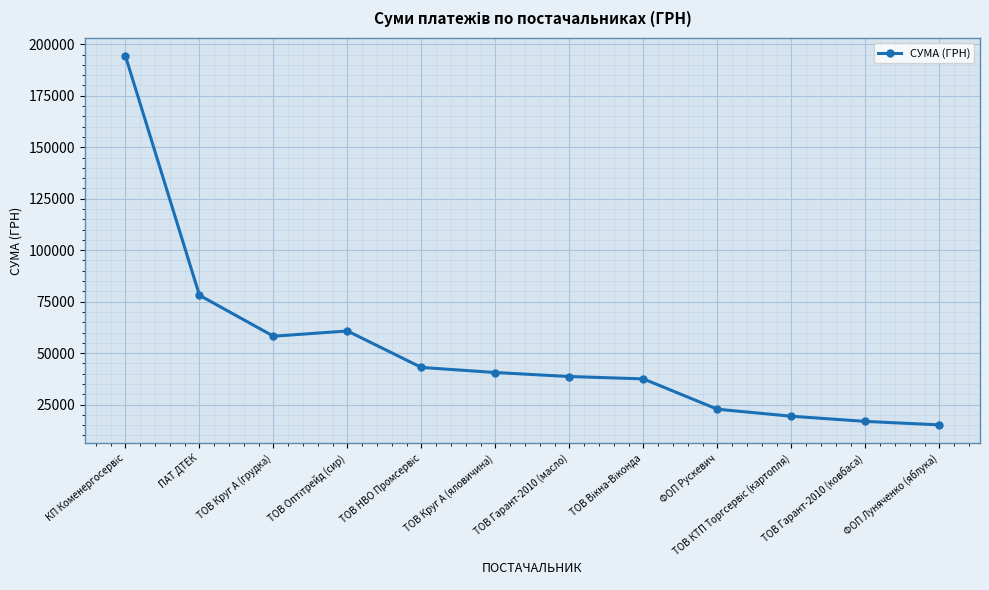

What is the label of the 2nd point from the right?

ТОВ Гарант-2010 (ковбаса)